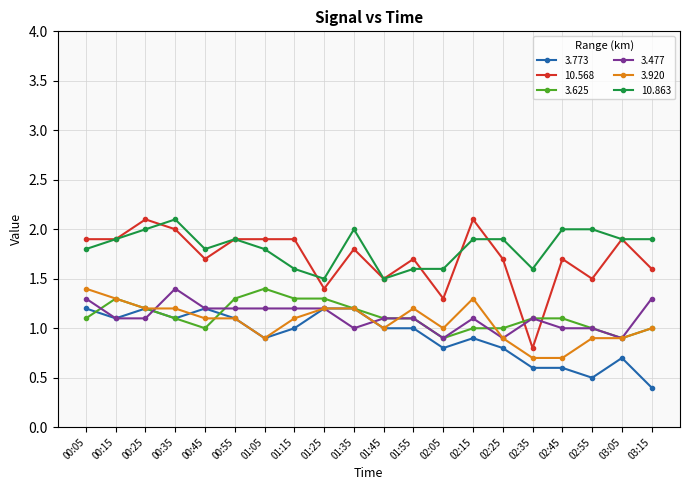

What are all the series names shown in the legend?

3.773, 10.568, 3.625, 3.477, 3.920, 10.863